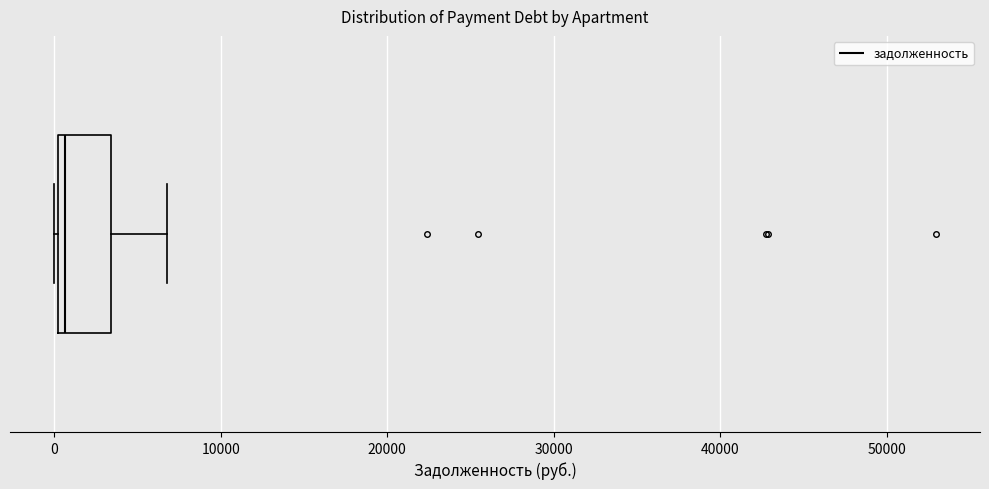

Read this box plot against the x-axis: the position of the median line, the range covered by the box, and the ends of both whiskers. The values are not printed on the chart, so give them approximately, as read against the axis.

median 1000, box 0 to 3000, whiskers 0 to 7000